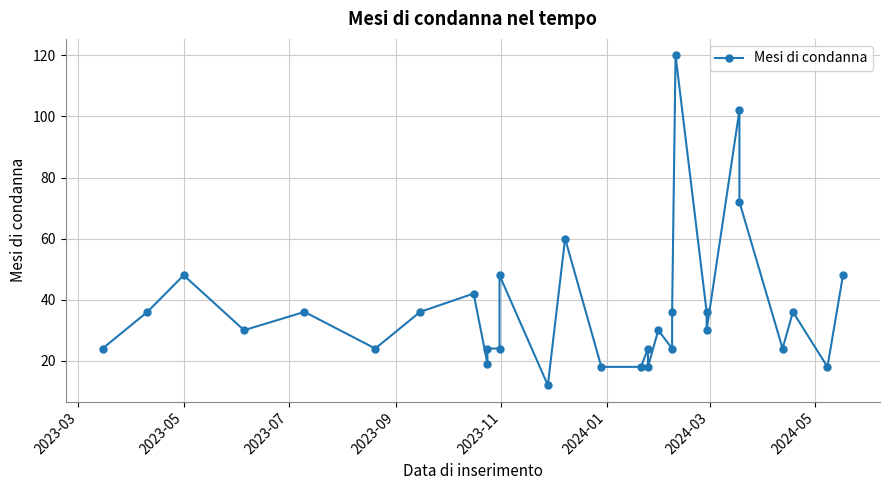

What is the smallest value displayed?

12